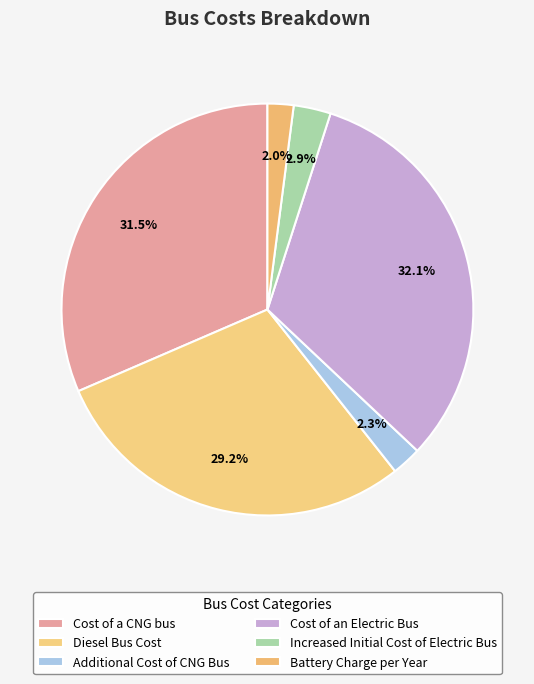

Combined, what portion of the pie is Additional Cost of CNG Bus and Increased Initial Cost of Electric Bus?

5.2%